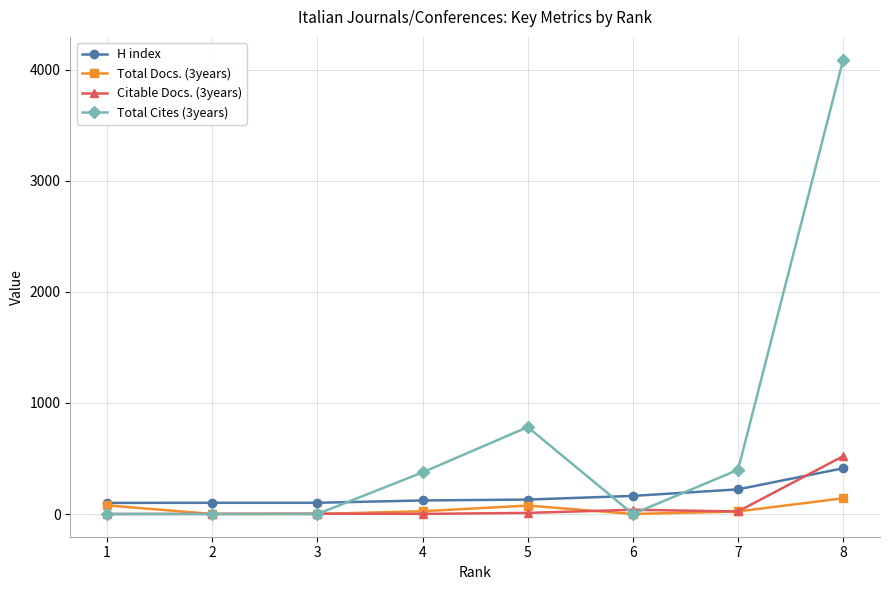

Which series has the largest total across all categories?

Total Cites (3years)